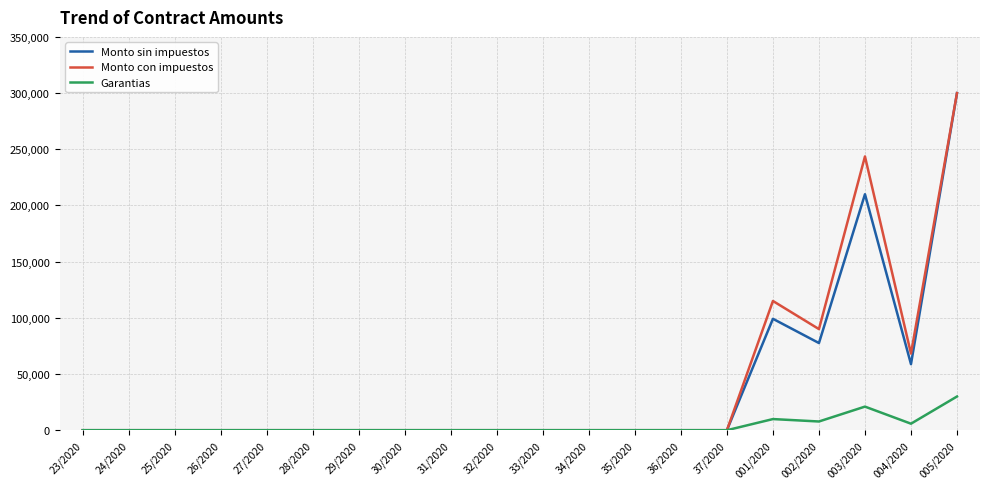

What is the spread (max minus min) of values at 005/2020?

269972.3